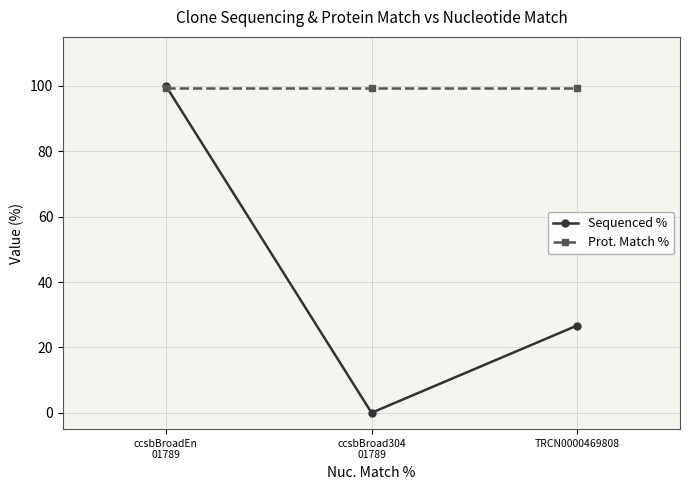

Does the chart display data point markers on the line(s)?

Yes